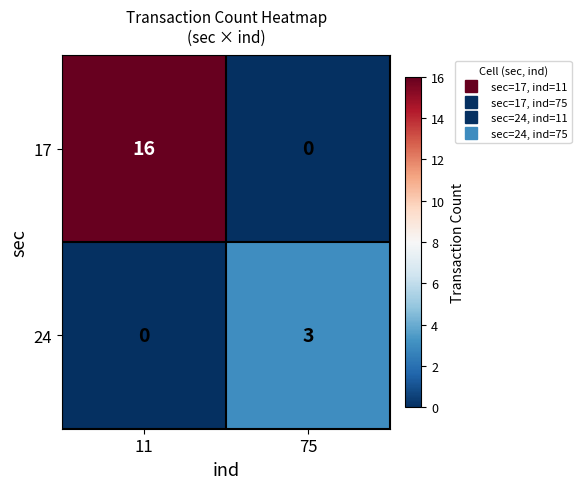

Which category has the highest value across all series?

11